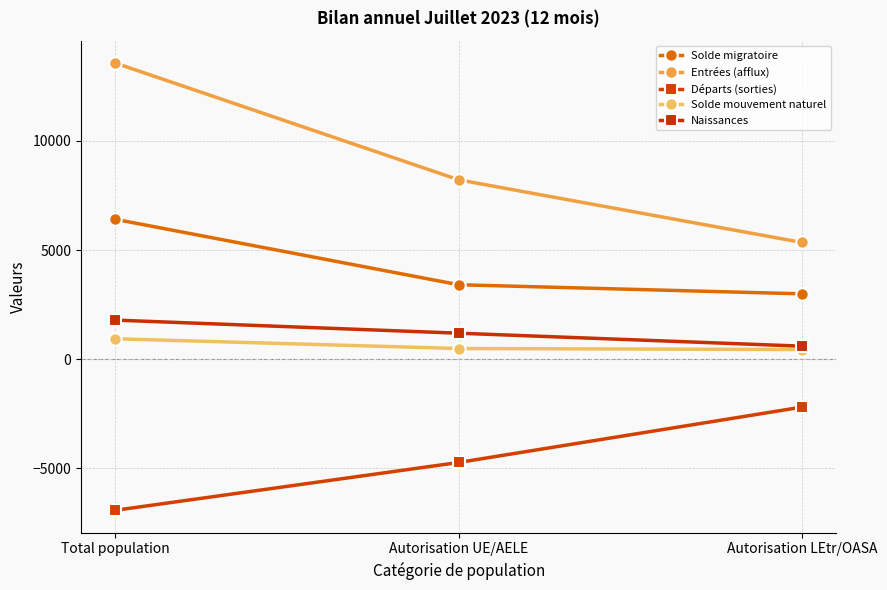

List the labels in order of Solde mouvement naturel value, largest first.

Total population, Autorisation UE/AELE, Autorisation LEtr/OASA